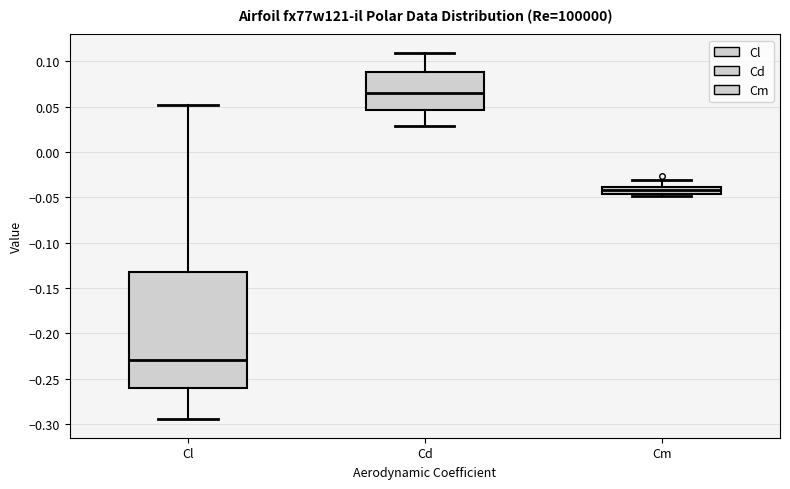

Where does the lower whisker of the box for Cd end on the y-axis? The values are not printed on the chart, so give them approximately, as read against the axis.

0.030